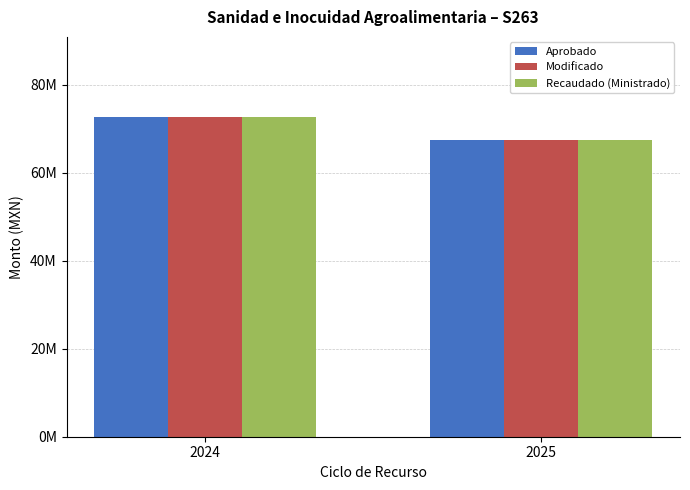

Is it true that Recaudado (Ministrado) equals 67480335 at 2025?

True